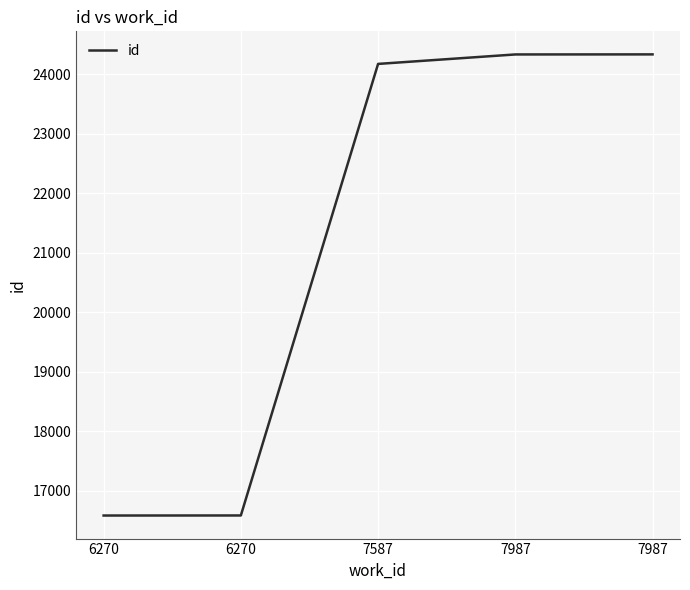

Is it true that the value at 7987 is 33015?

False